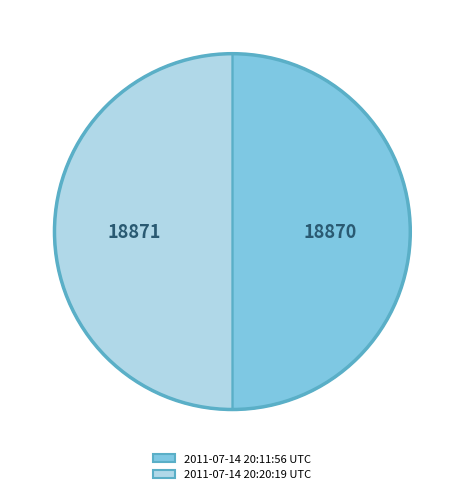

Is the sum of 2011-07-14 20:20:19 UTC and 2011-07-14 20:11:56 UTC greater than half?

Yes